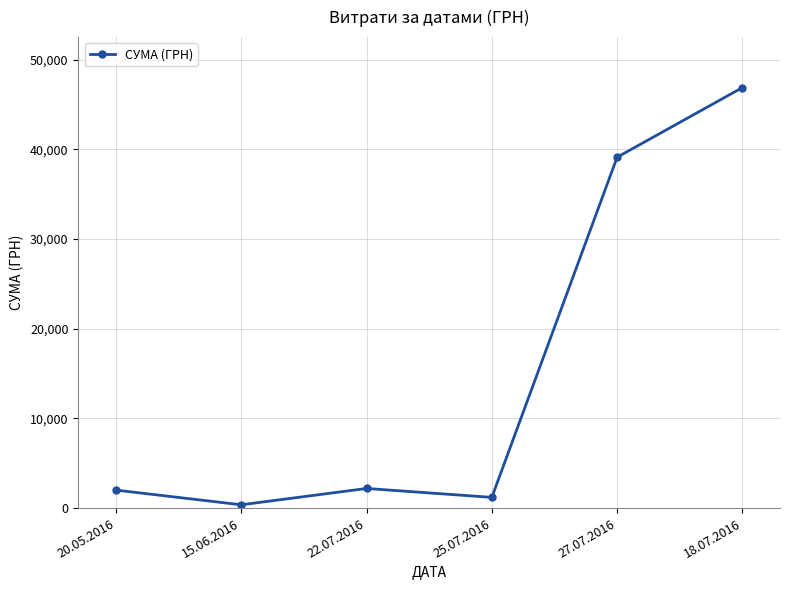

What is the change in value from 22.07.2016 to 25.07.2016?

-992.9